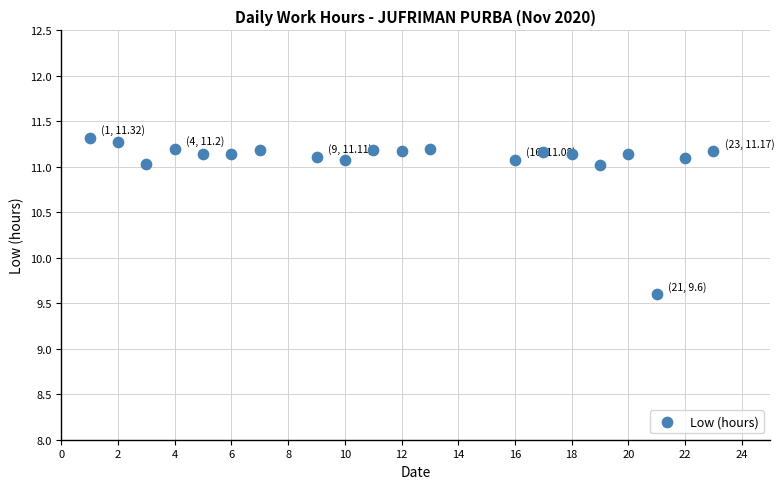

What is the range of Y values (max minus min)?

1.7